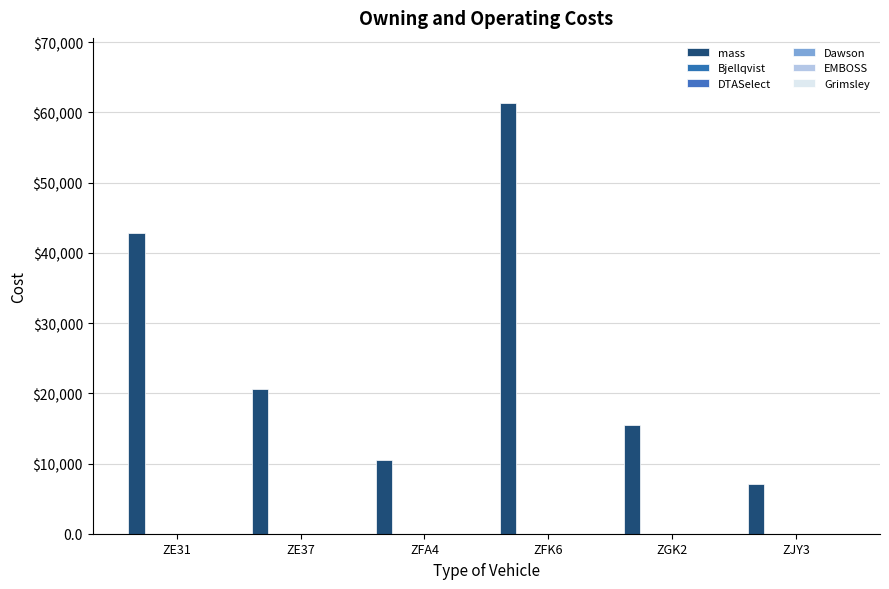

What is the difference between the mass values at ZJY3 and ZE31?

35809.9